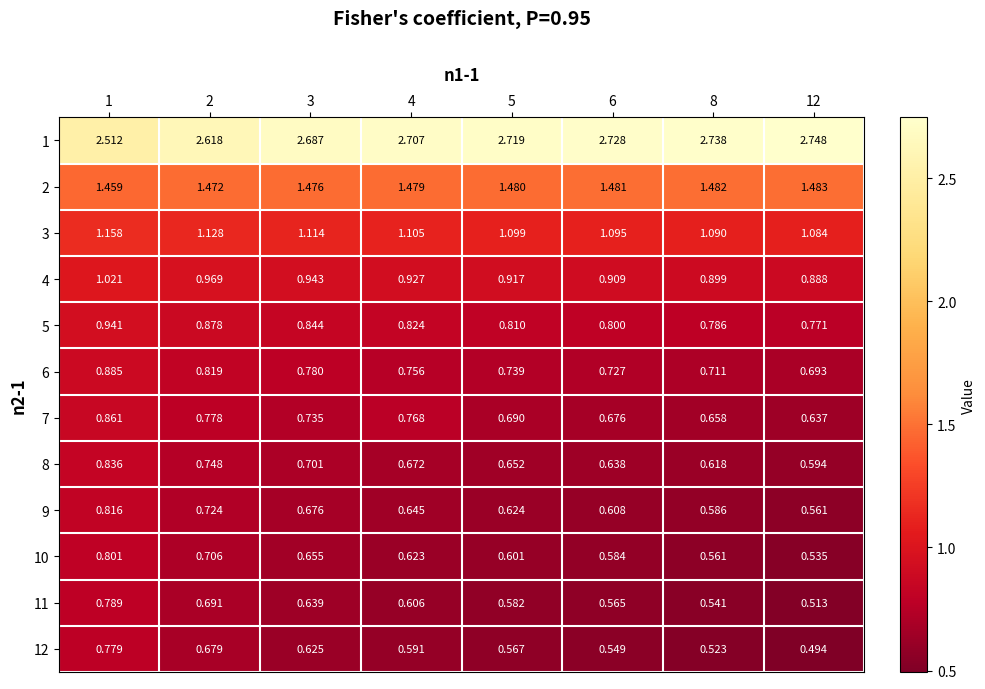

Is the value of 7 at 5 greater than the value of 3 at 12?

No